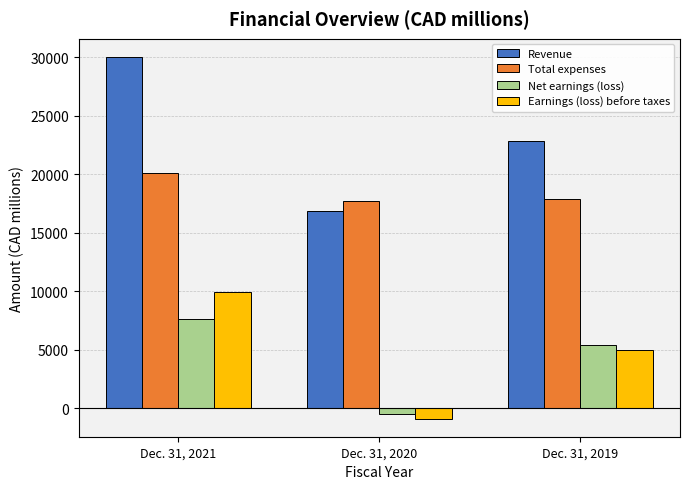

Reading left to right, list all the values displayed in this chart.

Revenue: 30057	16893	22871
Total expenses: 20146	17766	17915
Net earnings (loss): 7664	-435	5416
Earnings (loss) before taxes: 9911	-873	4956